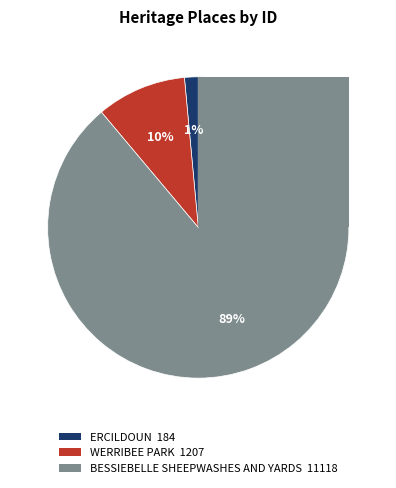

Do WERRIBEE PARK and BESSIEBELLE SHEEPWASHES AND YARDS together represent more than half of the pie?

Yes